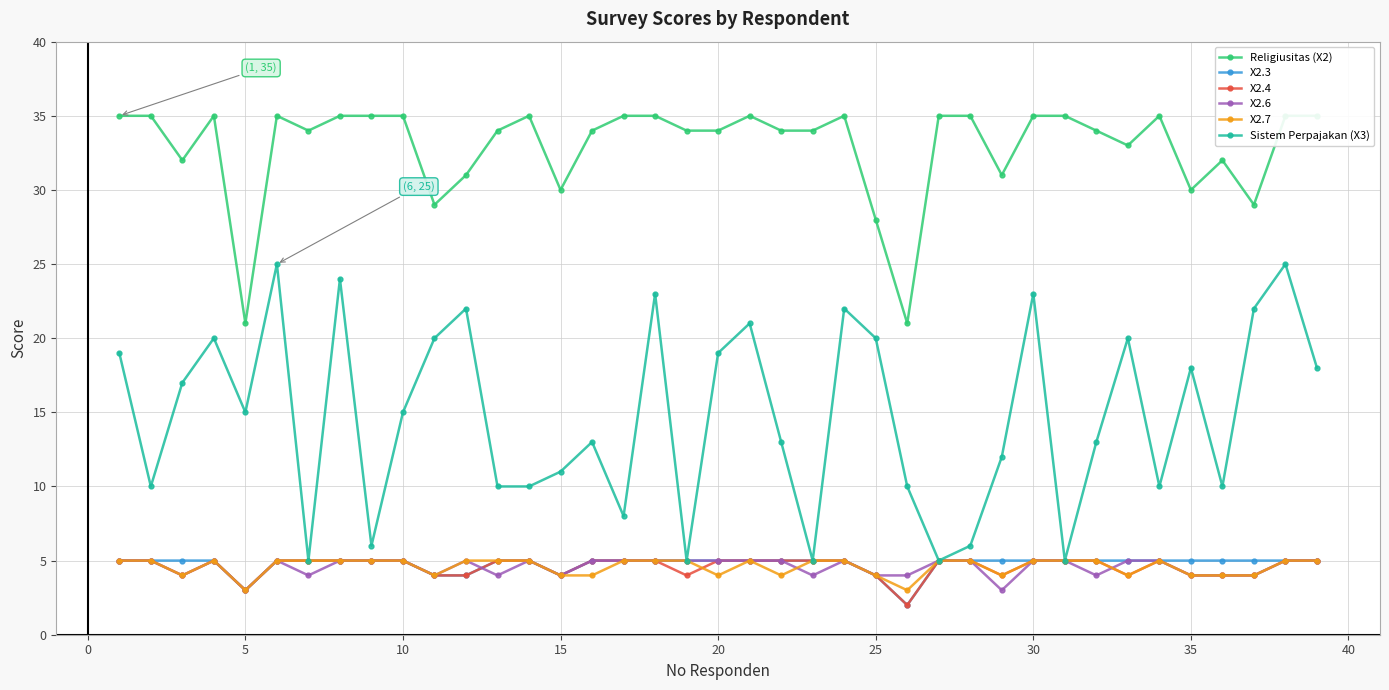

True or false: Sistem Perpajakan (X3) and X2.4 cross at least once.

False